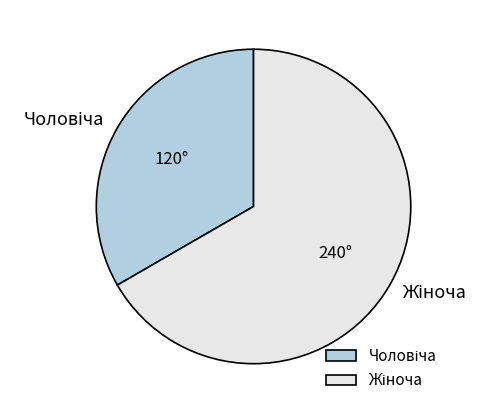

Does any single category account for the majority?

Yes